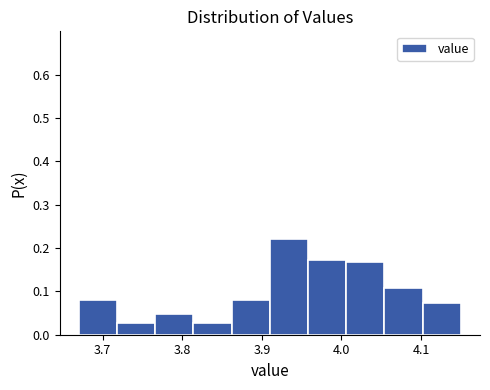

Which range on the x-axis has the tallest bar?

3.910 to 3.958